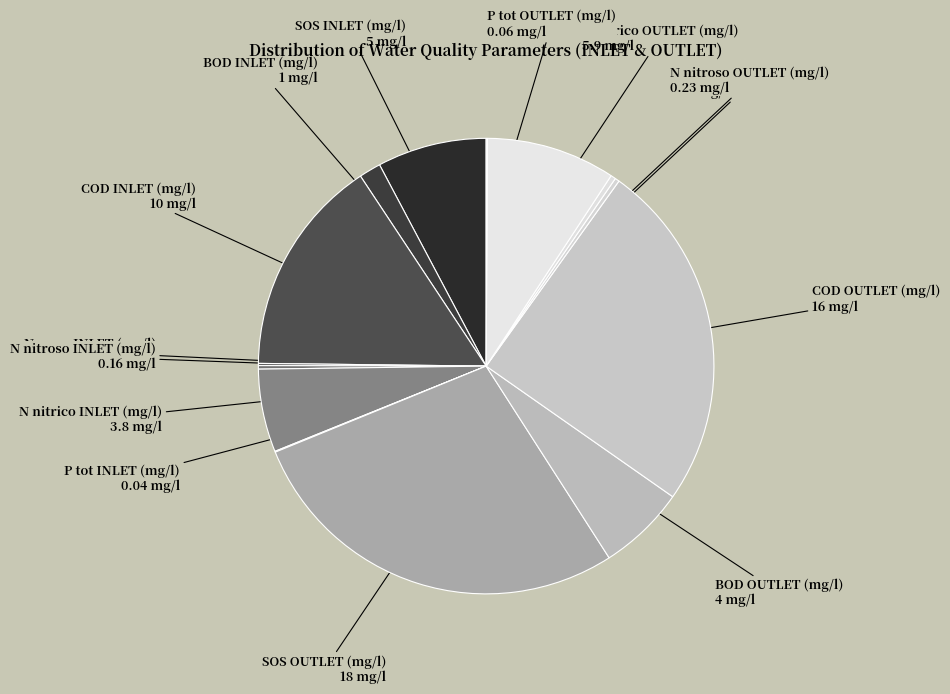

Does COD INLET (mg/l) account for over 50% of the chart?

No